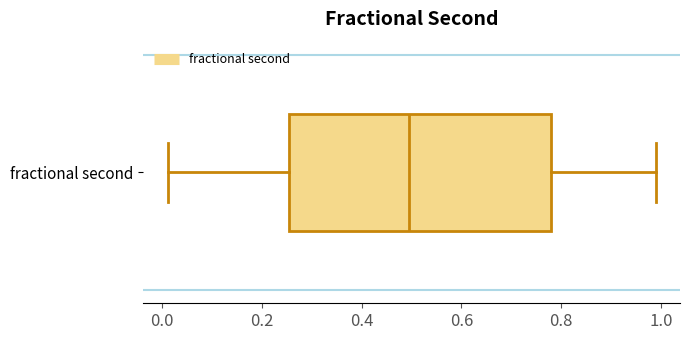

Where is the left edge of the box for fractional second on the x-axis? The values are not printed on the chart, so give them approximately, as read against the axis.

0.26